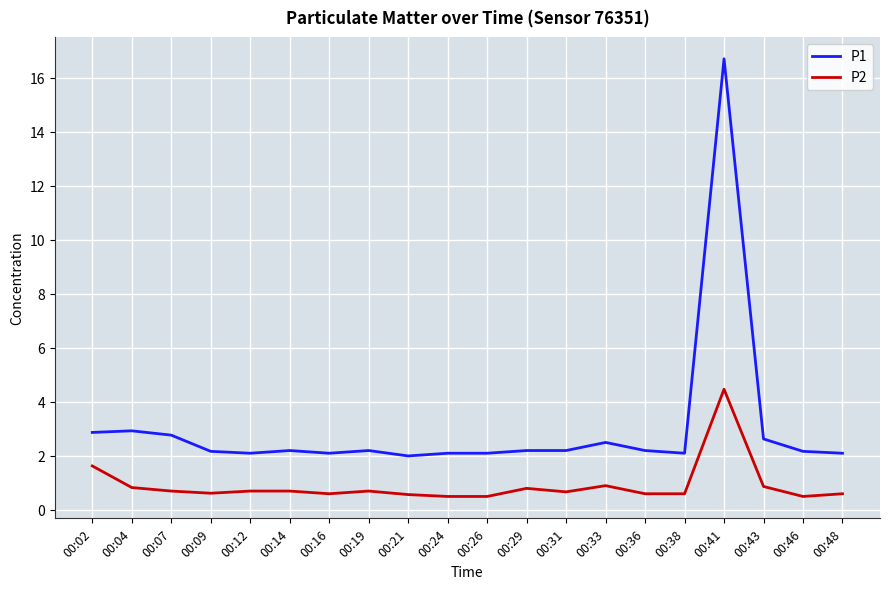

At how many categories does at least one series exceed 7?

1